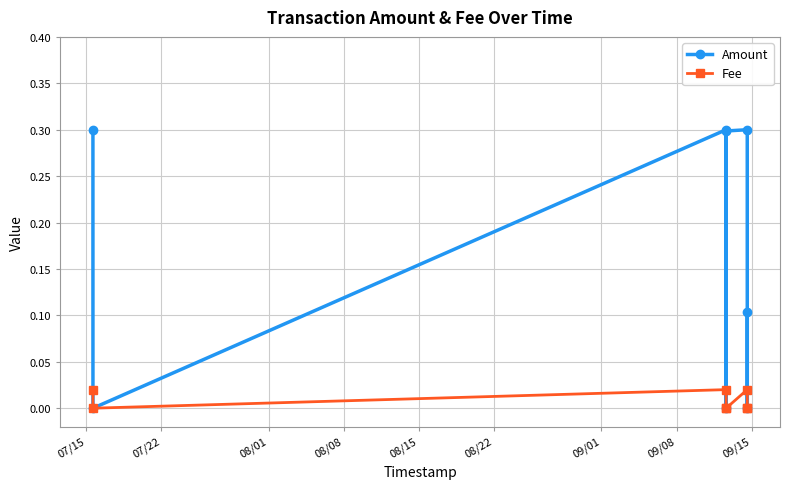

How many positive values does the Fee series have?

3